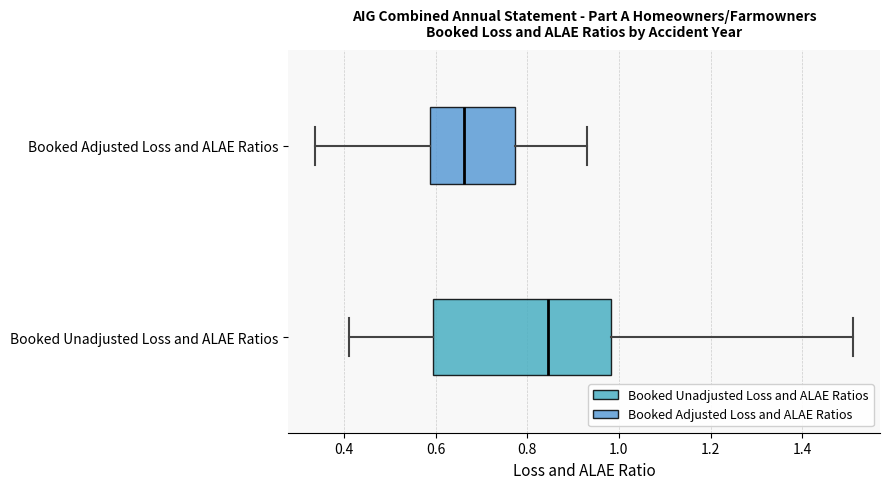

Which box has the furthest to the right median line?

Booked Unadjusted Loss and ALAE Ratios